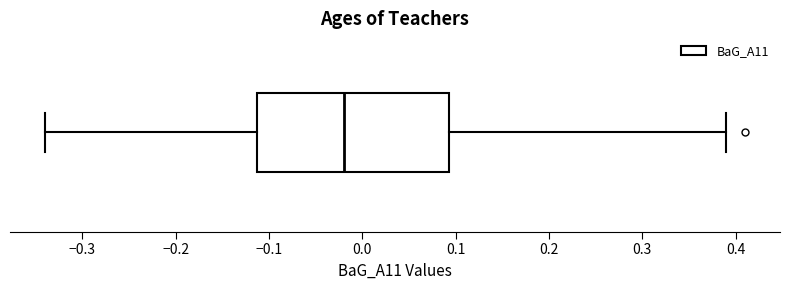

Where does the left whisker of the box end on the x-axis? The values are not printed on the chart, so give them approximately, as read against the axis.

-0.34